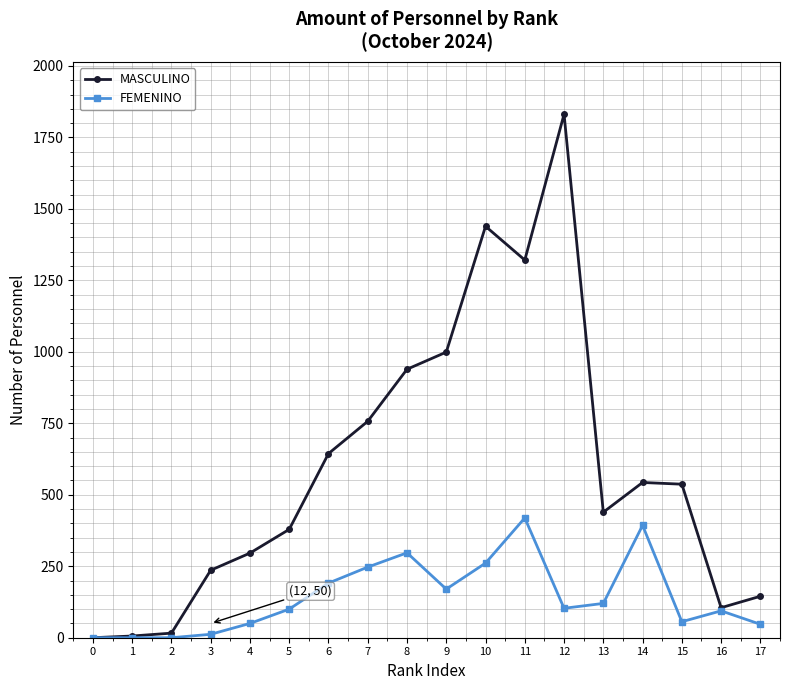

Does the chart display data point markers on the line(s)?

Yes